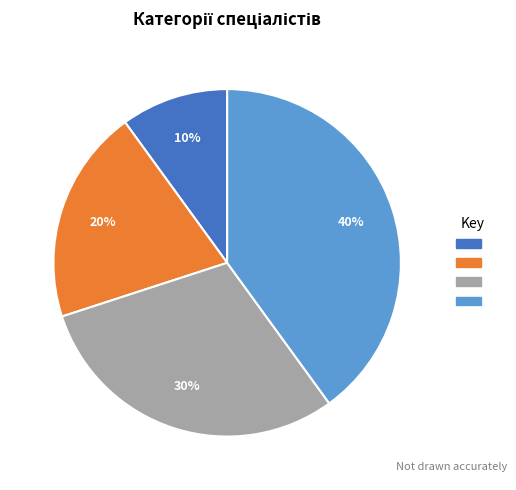

Does any single category account for the majority?

No